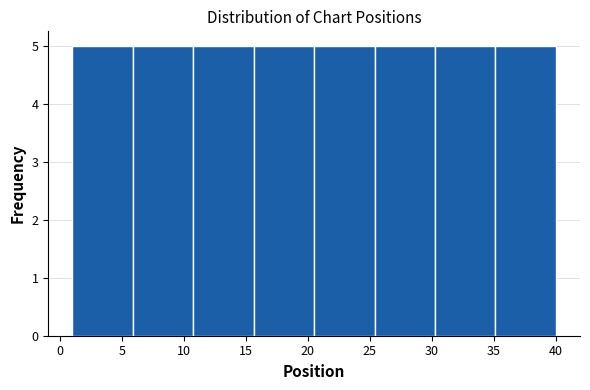

Reading left to right, list every bar in this chart as the range it spans on the x-axis followed by its height. Neither the bar edges nor the heights are printed on the chart, so give them approximately, as read against the axes.

1.0 to 6.0: 5
6.0 to 11.0: 5
11.0 to 15.5: 5
15.5 to 20.5: 5
20.5 to 25.5: 5
25.5 to 30.5: 5
30.5 to 35.0: 5
35.0 to 40.0: 5